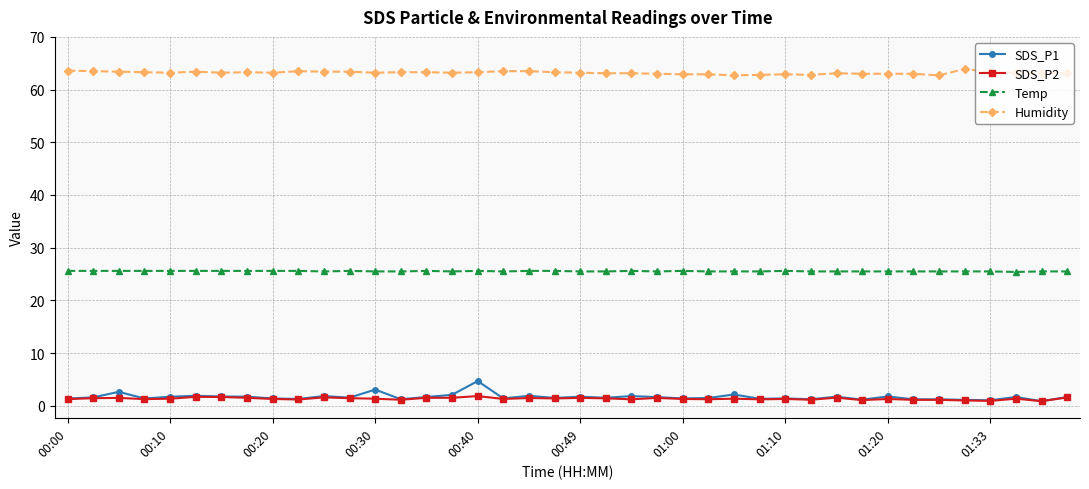

True or false: SDS_P2 has more than 2 points higher than both neighbors.

True